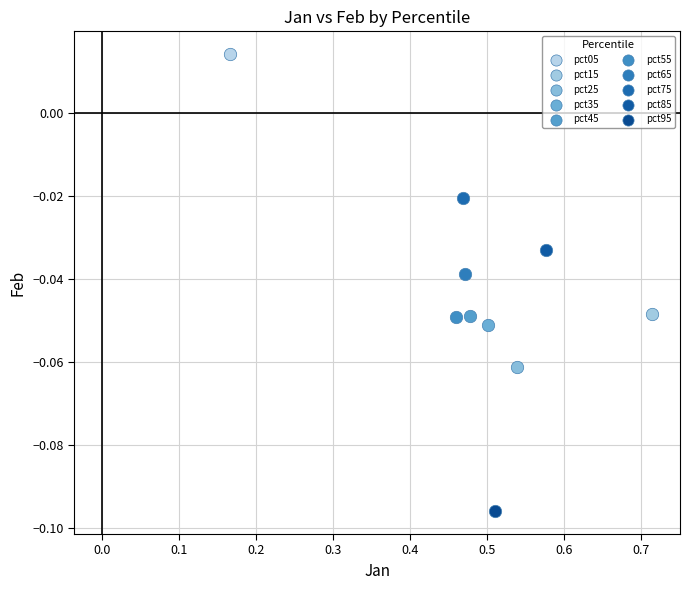

Which series contains the lowest Y value?

pct95